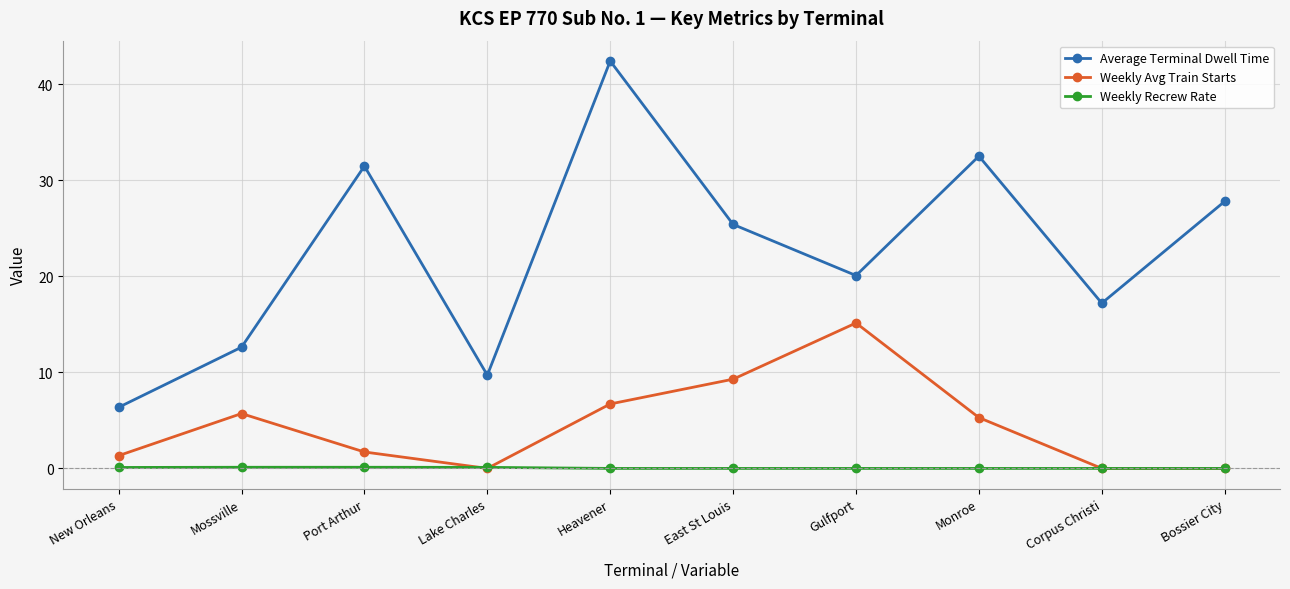

At which label does Average Terminal Dwell Time reach its peak?

Heavener